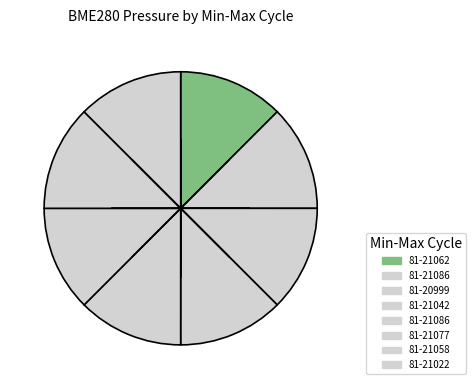

How many segments does this pie chart have?

8